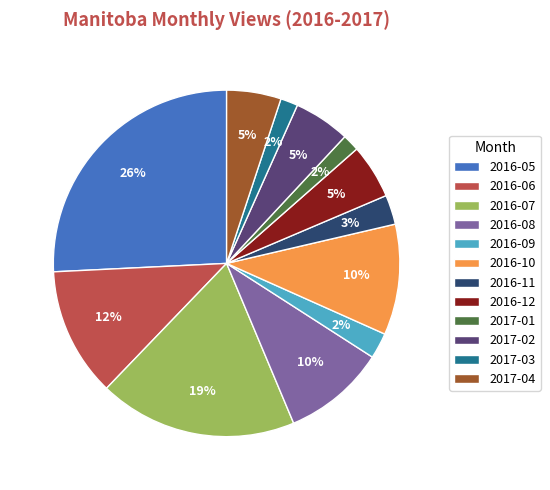

True or false: 2017-03 accounts for 2% of the total.

True